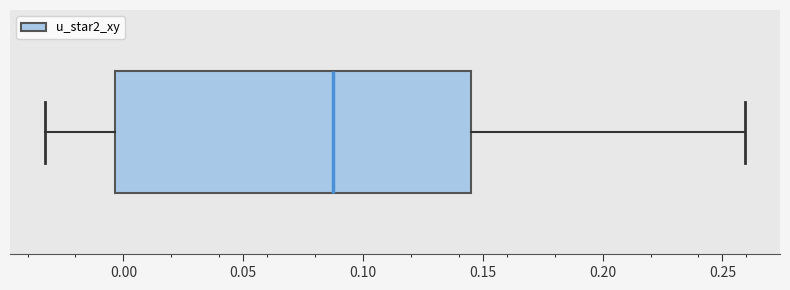

Transcribe this box plot: give where the median line is, the range the box spans, and where the two whiskers end, as read against the x-axis. The values are not printed on the chart, so give them approximately, as read against the axis.

median 0.090, box -0.005 to 0.145, whiskers -0.035 to 0.260